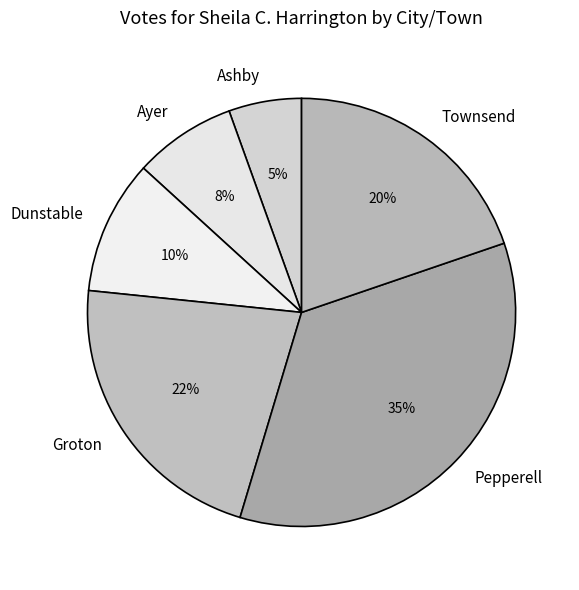

Do Dunstable and Ashby together represent more than half of the pie?

No